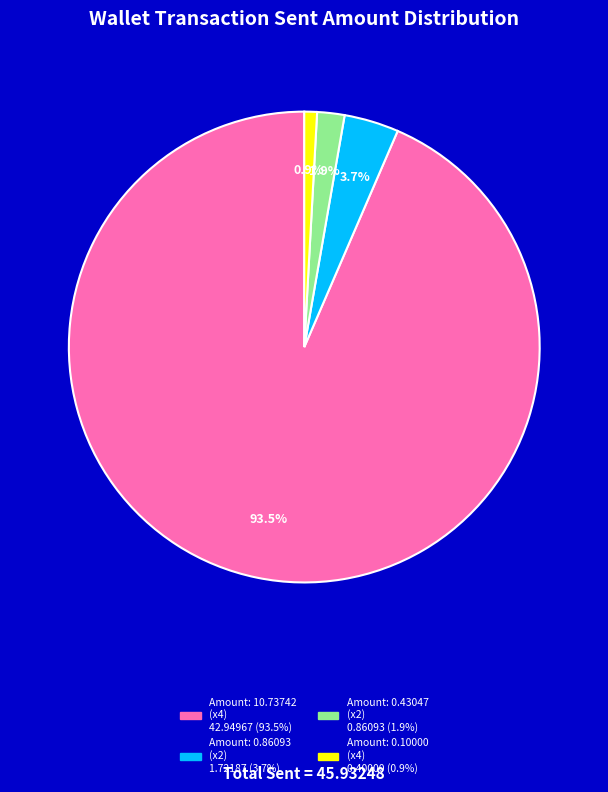

How many slices are in this pie chart?

4